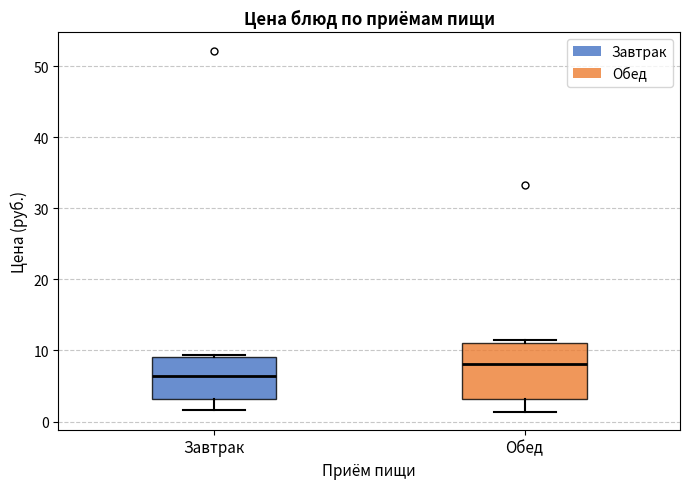

Reading left to right, transcribe this box plot: for each box, give where its median line is, the range the box spans, and where its two whiskers end, as read against the y-axis. The values are not printed on the chart, so give them approximately, as read against the axis.

Завтрак: median 6, box 3 to 9, whiskers 2 to 9
Обед: median 8, box 3 to 11, whiskers 1 to 12